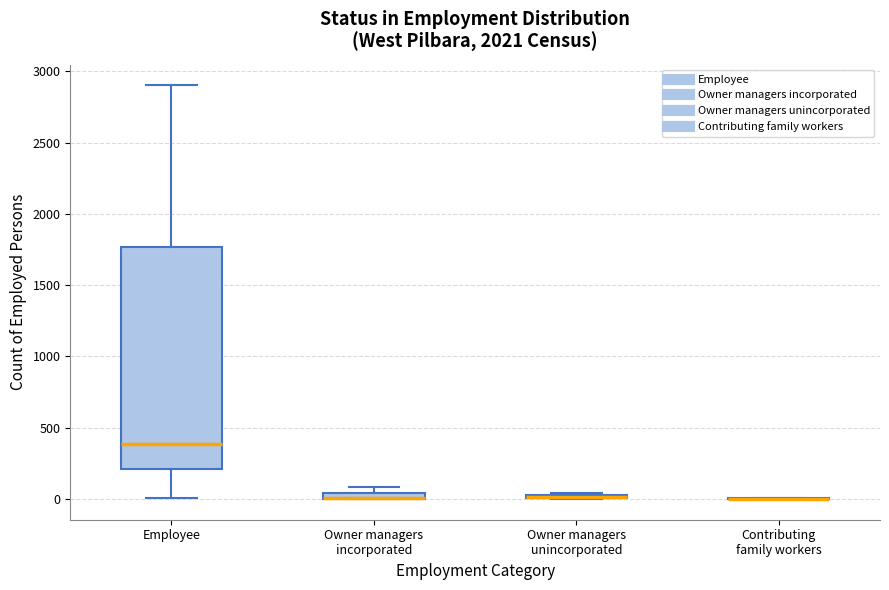

Where does the upper whisker of the box for Employee end on the y-axis? The values are not printed on the chart, so give them approximately, as read against the axis.

2900